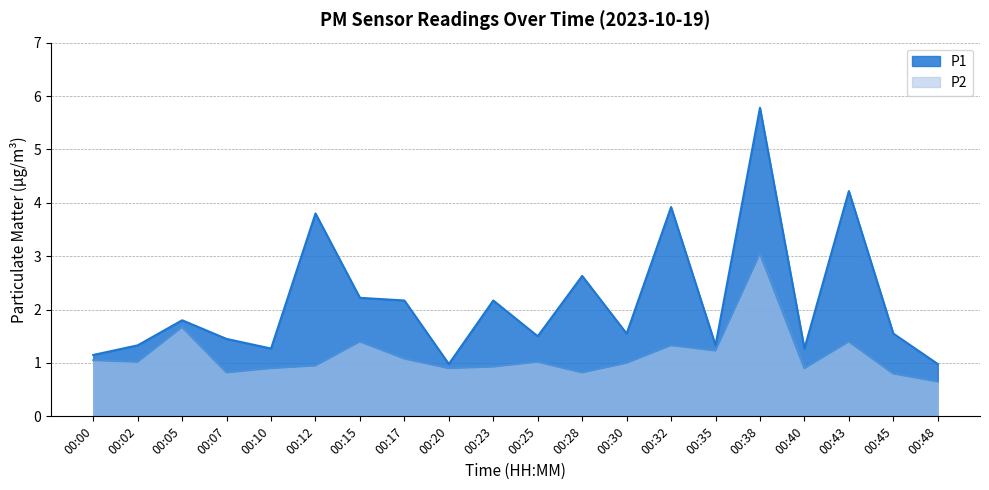

What is the average value of the P1 series?

2.2